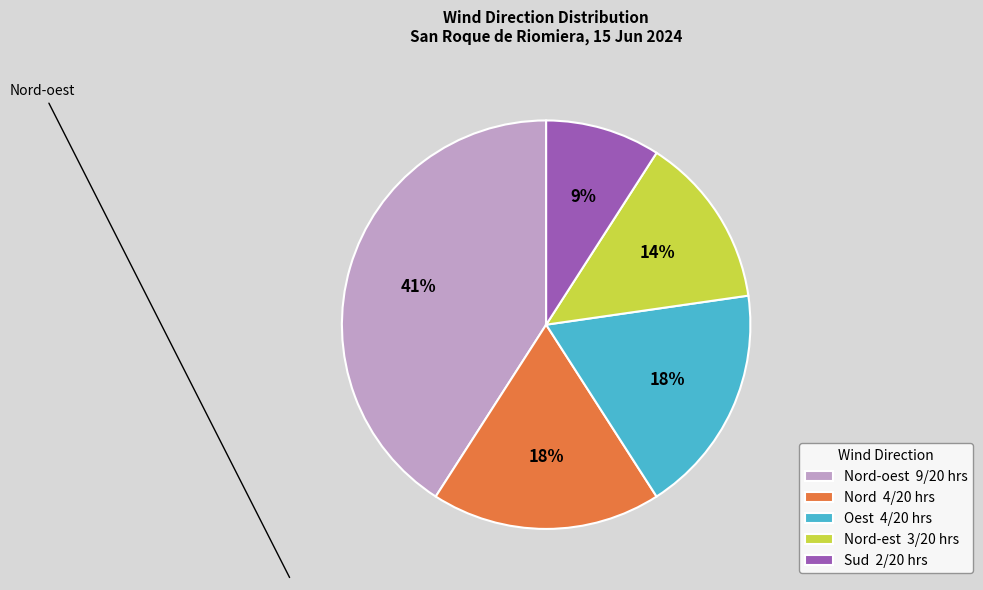

To the nearest percent, what is the average slice percentage?

20%